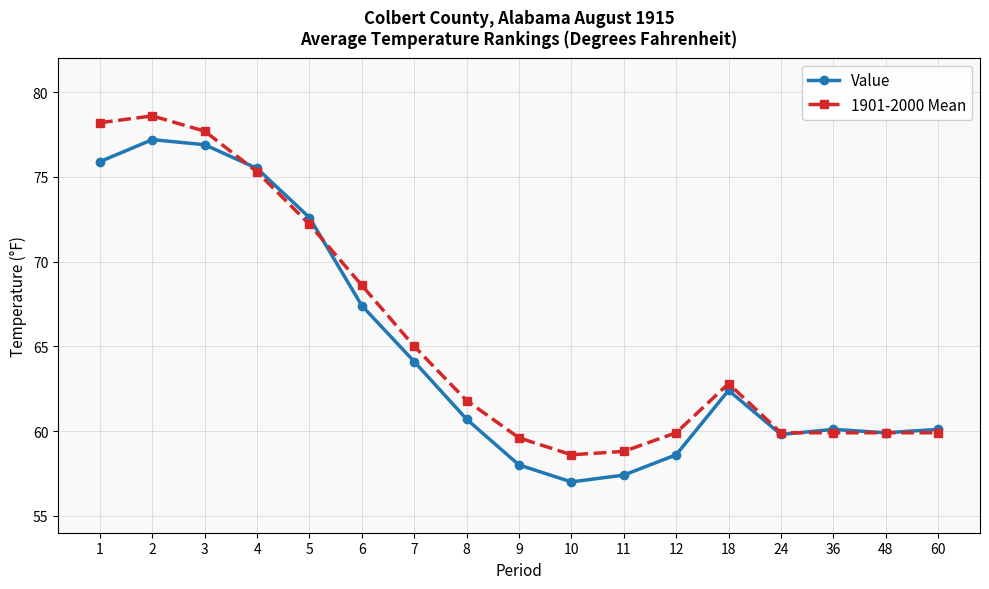

Is it true that 1901-2000 Mean equals 59.6 at 9?

True